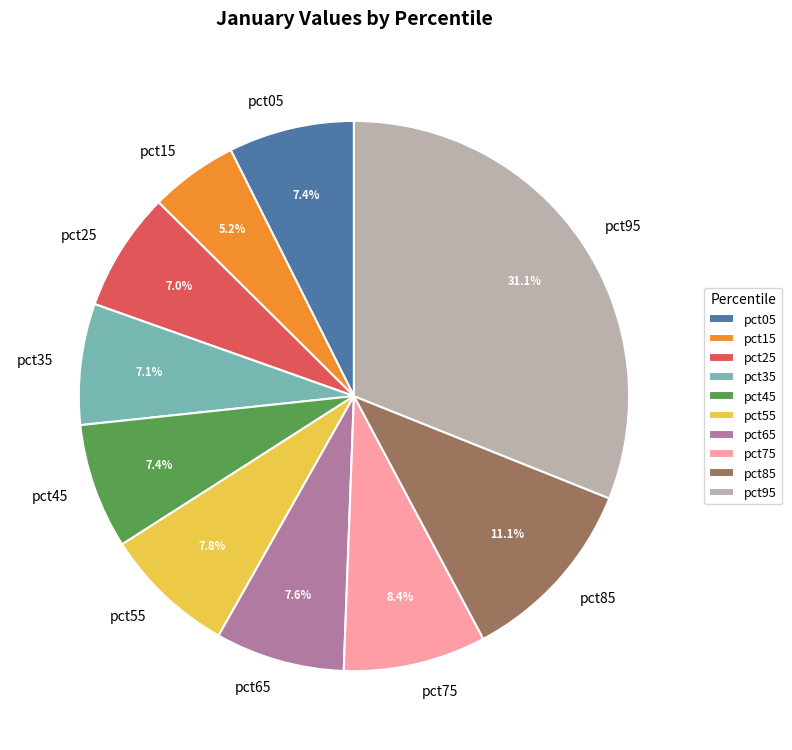

What percentage is the pct65 slice, to the nearest percent?

8%